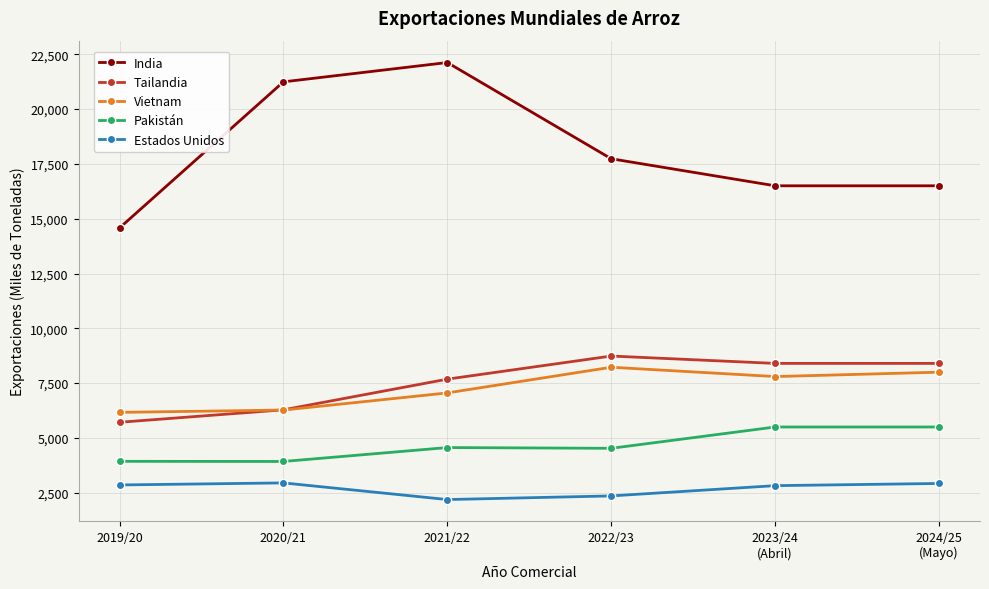

What is the difference between the maximum and minimum values in the Estados Unidos series?

759